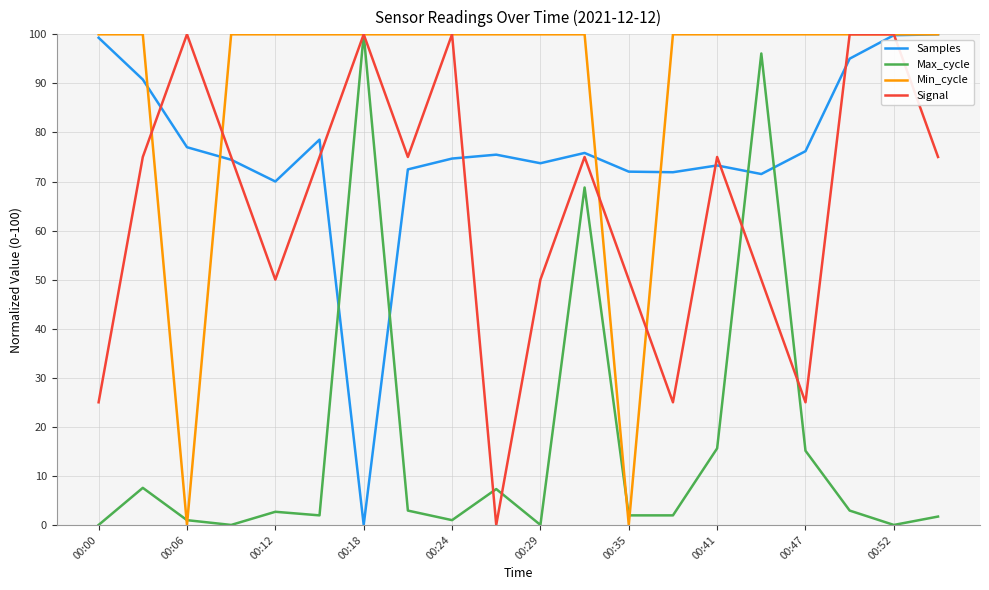

Which series has the largest total across all categories?

Min_cycle